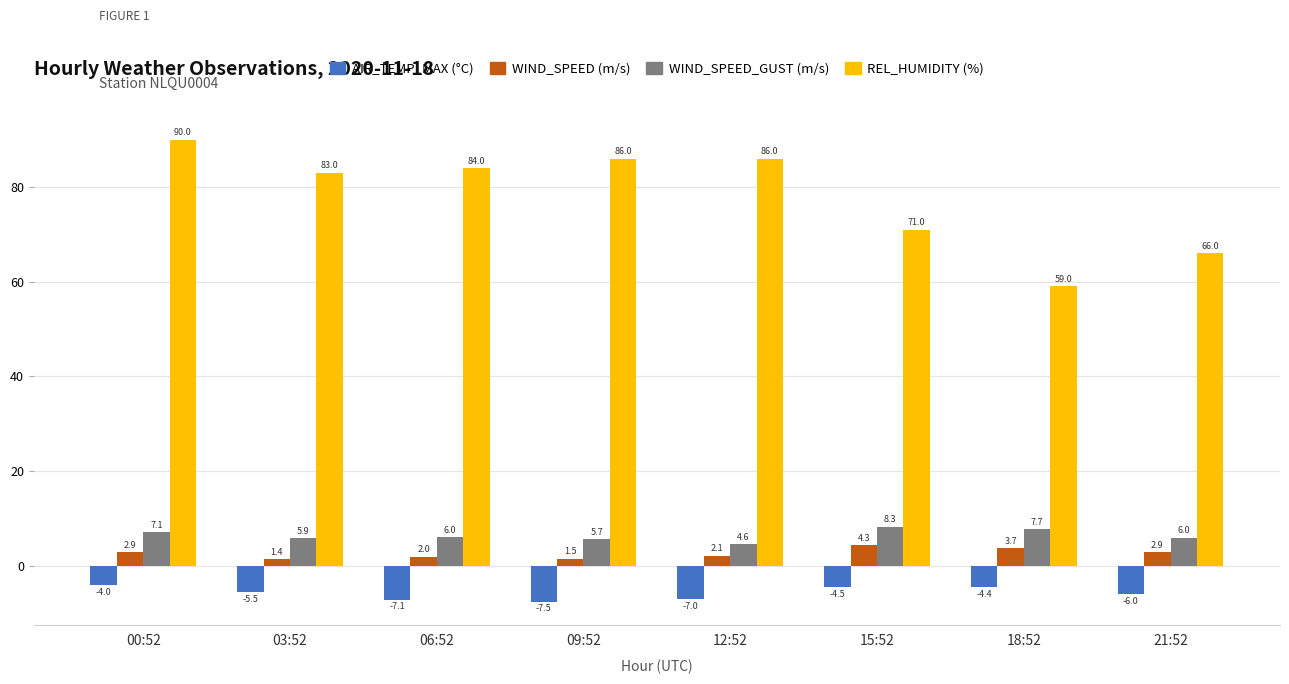

What is the spread (max minus min) of values at 09:52?

93.5